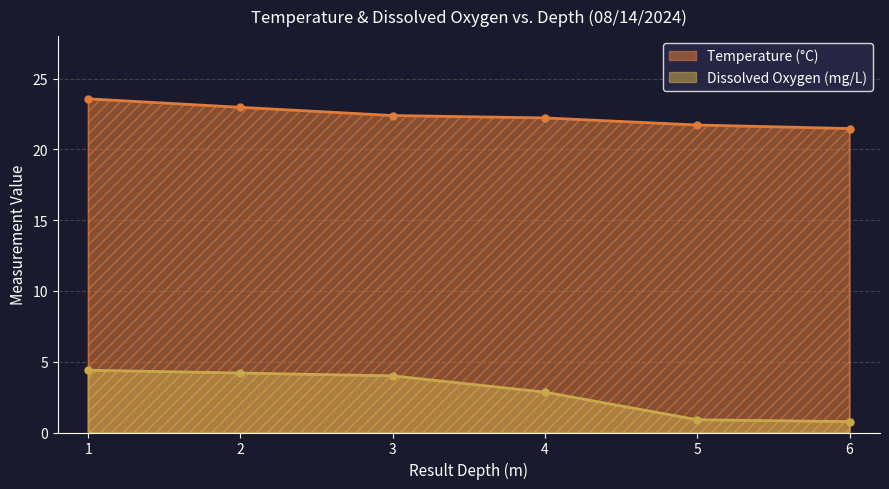

How many values in the Dissolved Oxygen (mg/L) series are below 4?

3